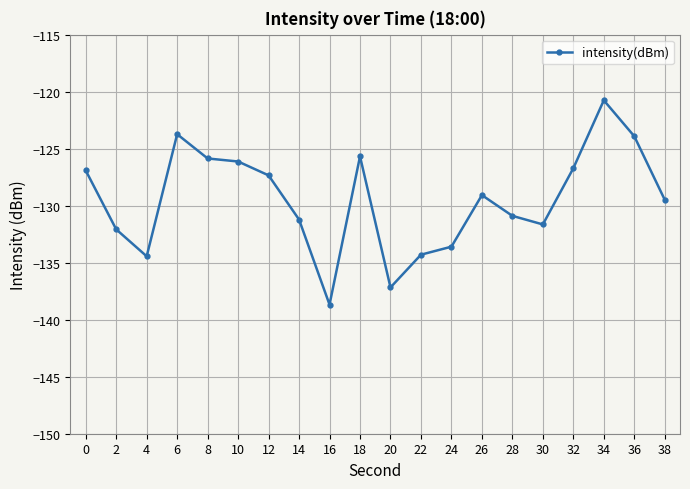

Which label corresponds to the largest value in the chart?

34